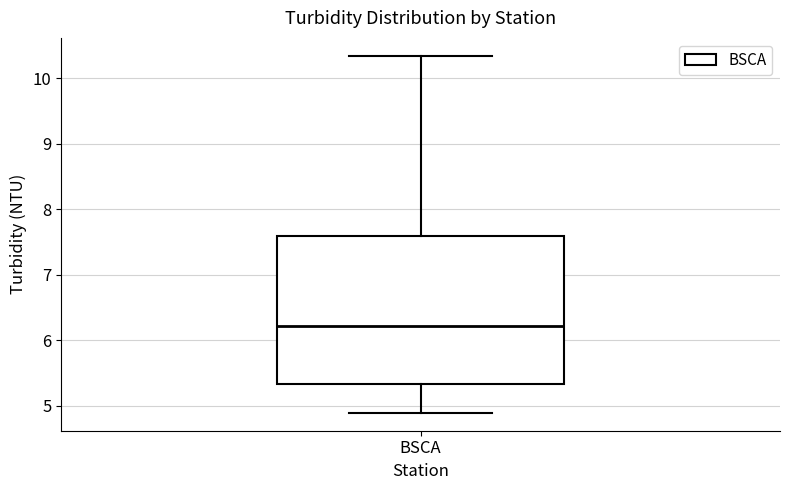

Where does the lower whisker of the box for BSCA end on the y-axis? The values are not printed on the chart, so give them approximately, as read against the axis.

4.9